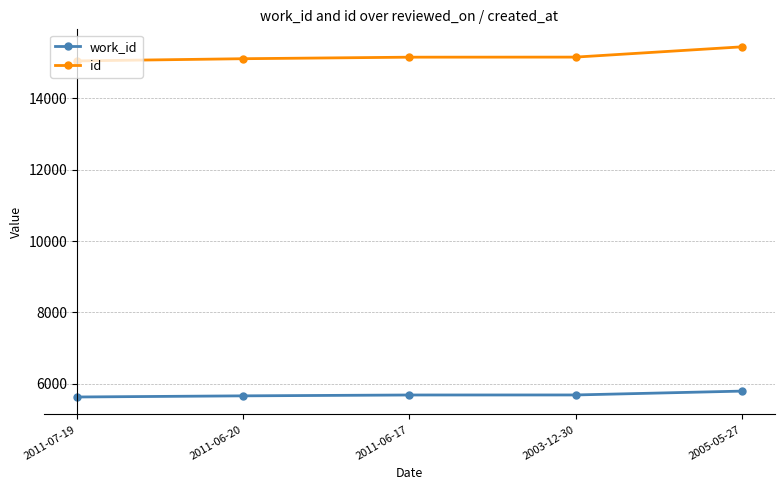

The id series shows 15447 at 2005-05-27. True or false?

True